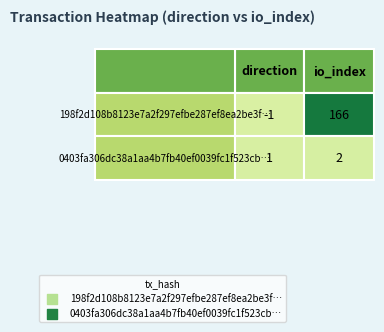

What is the lowest value of the 0403fa306dc38a1aa4b7fb40ef0039fc1f523cb series?

1